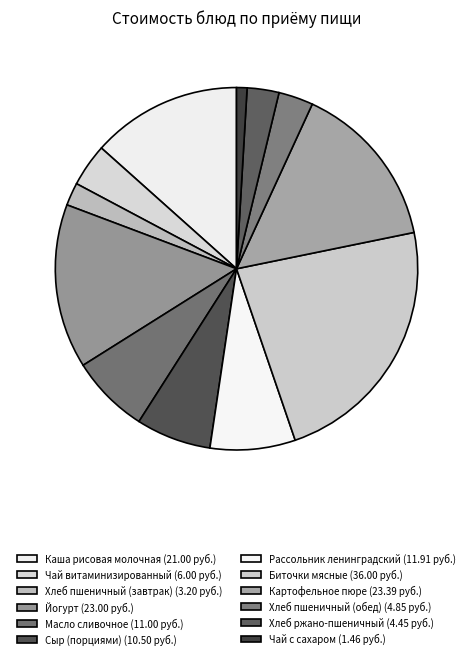

How many segments does this pie chart have?

12